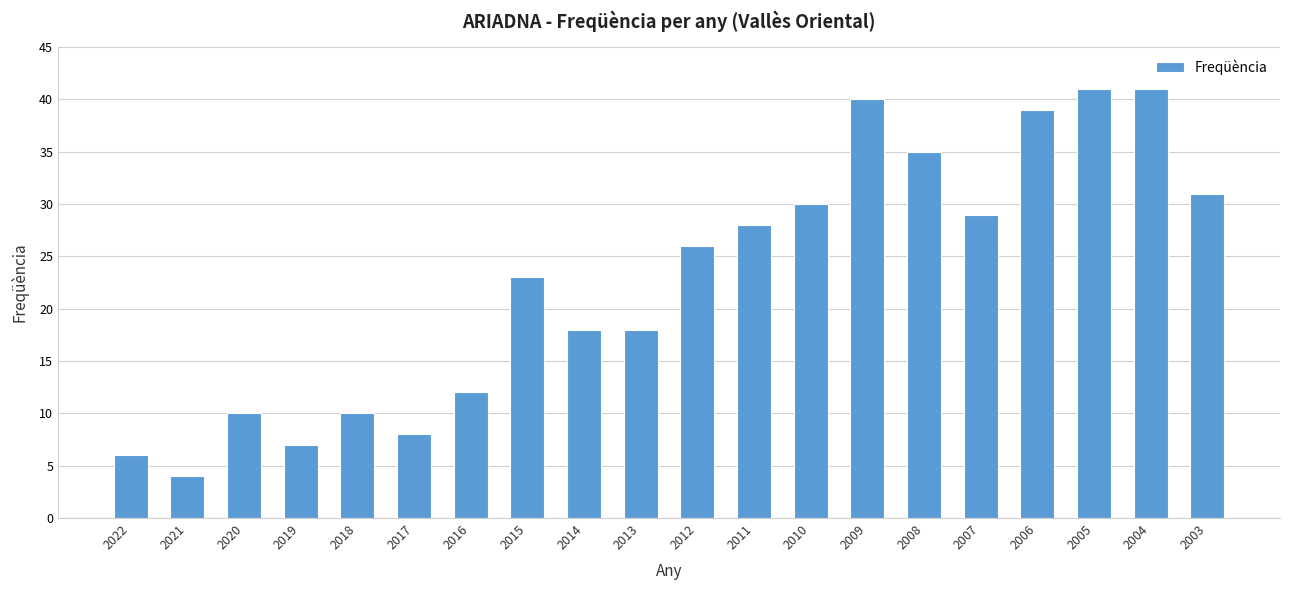

Is it true that the value at 2022 is 6?

True